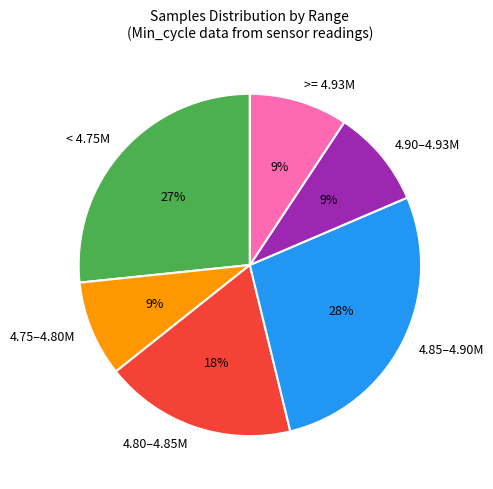

Is it true that < 4.75M is 27% of the pie?

True